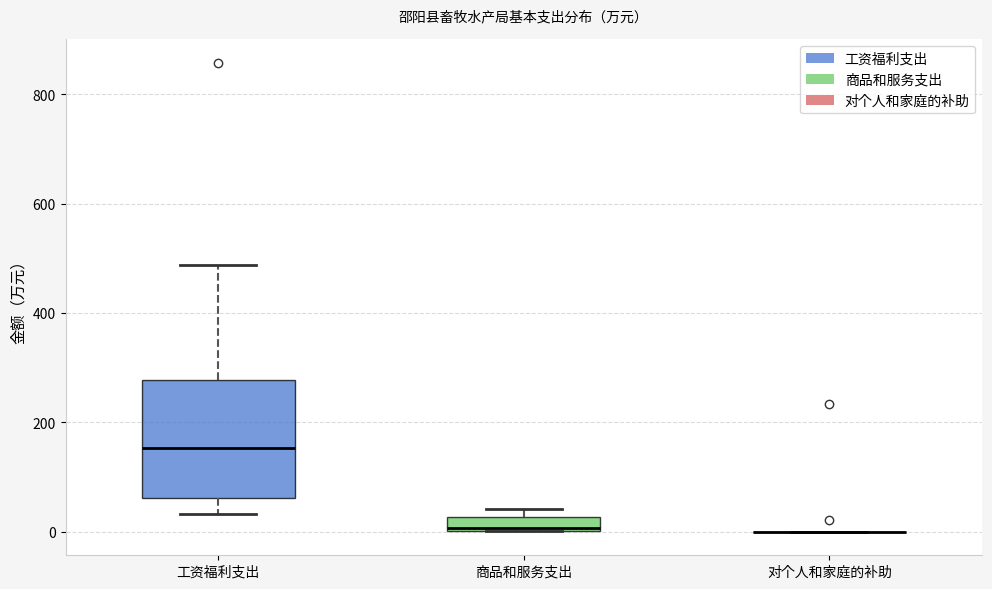

Which box is the tallest, from its lower edge to its upper edge?

工资福利支出